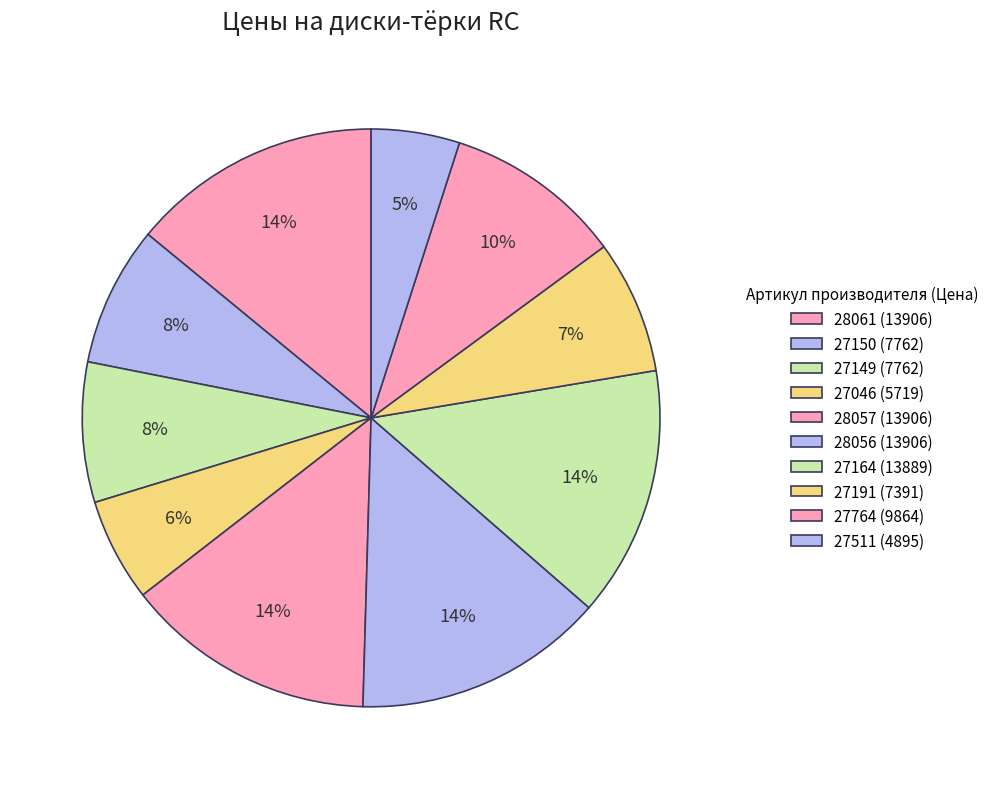

Is there any slice that represents more than half of the pie?

No